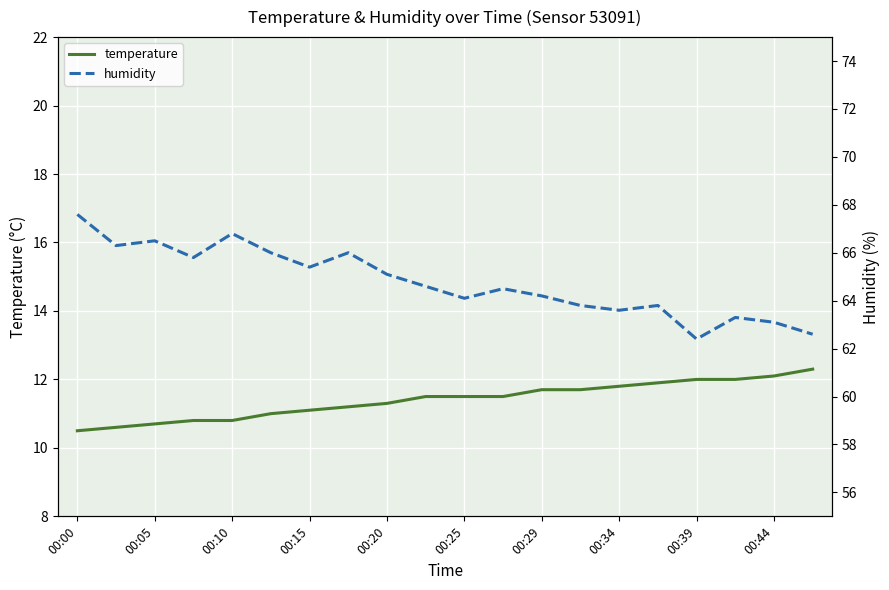

The temperature series shows 12.1 at 00:44. True or false?

True